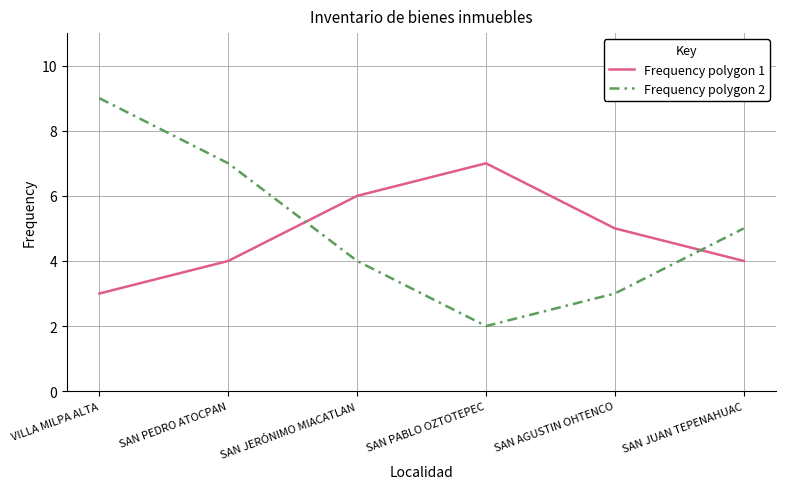

After their last crossing, which series has the higher values: Frequency polygon 1 or Frequency polygon 2?

Frequency polygon 2